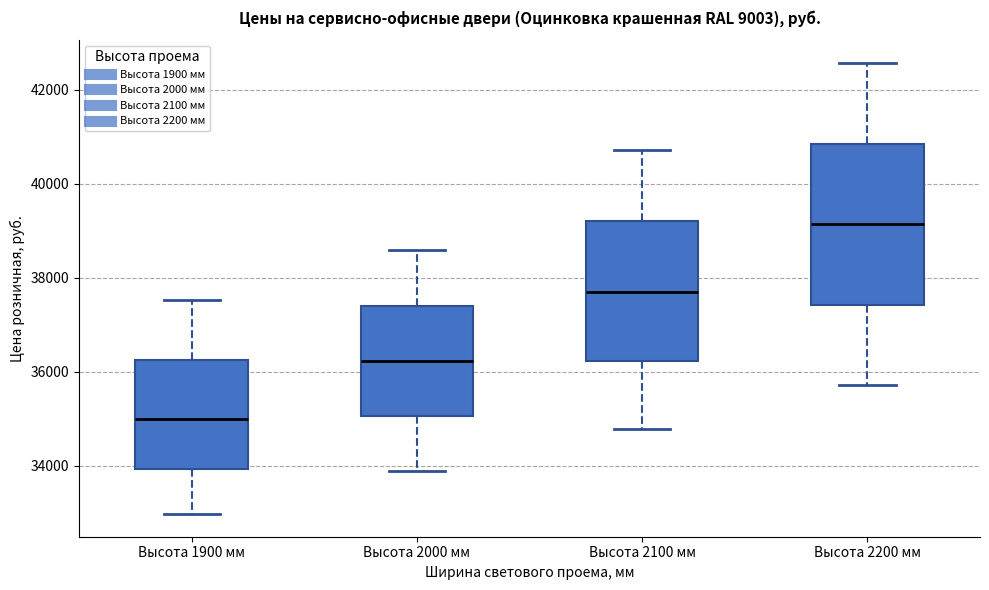

Reading left to right, transcribe this box plot: for each box, give where its median line is, the range the box spans, and where its two whiskers end, as read against the y-axis. The values are not printed on the chart, so give them approximately, as read against the axis.

Высота 1900 мм: median 35000, box 34000 to 36200, whiskers 33000 to 37600
Высота 2000 мм: median 36200, box 35000 to 37400, whiskers 33800 to 38600
Высота 2100 мм: median 37600, box 36200 to 39200, whiskers 34800 to 40800
Высота 2200 мм: median 39200, box 37400 to 40800, whiskers 35800 to 42600